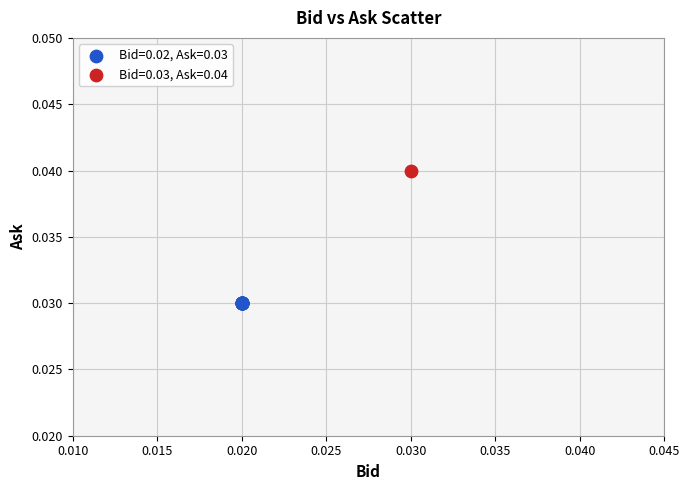

Which series reaches the minimum Y coordinate?

Bid=0.02, Ask=0.03